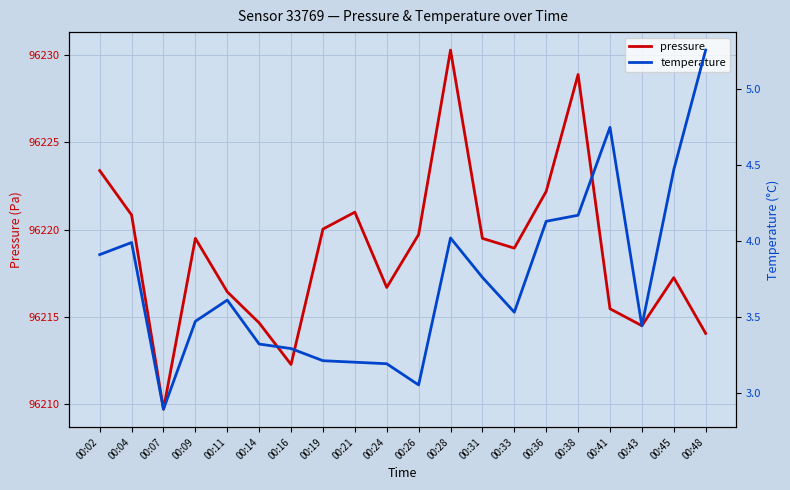

True or false: pressure and temperature intersect in this chart.

False